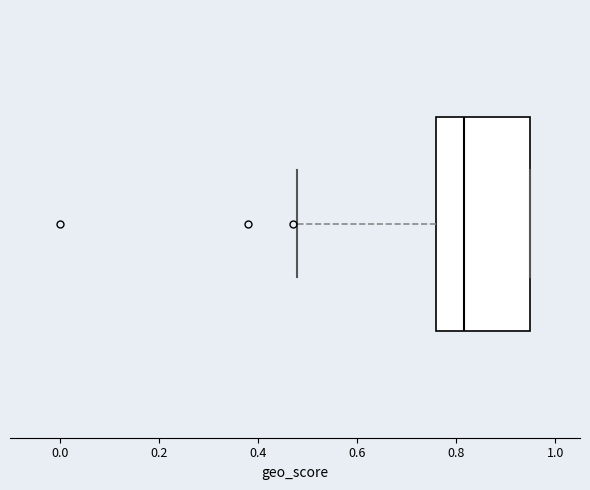

Transcribe this box plot: give where the median line is, the range the box spans, and where the two whiskers end, as read against the x-axis. The values are not printed on the chart, so give them approximately, as read against the axis.

median 0.82, box 0.76 to 0.96, whiskers 0.48 to 0.96